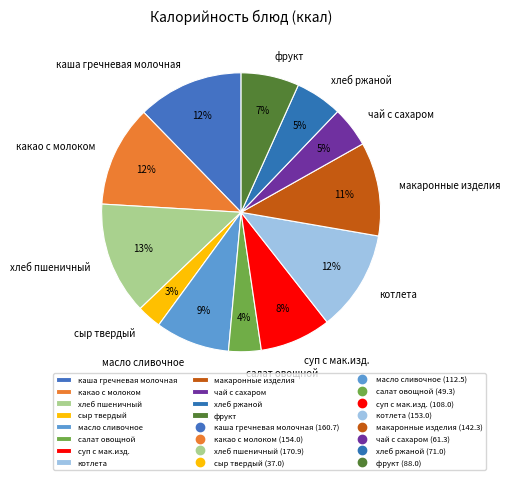

To the nearest percent, what is the difference between the largest and smallest slice percentages?

10%